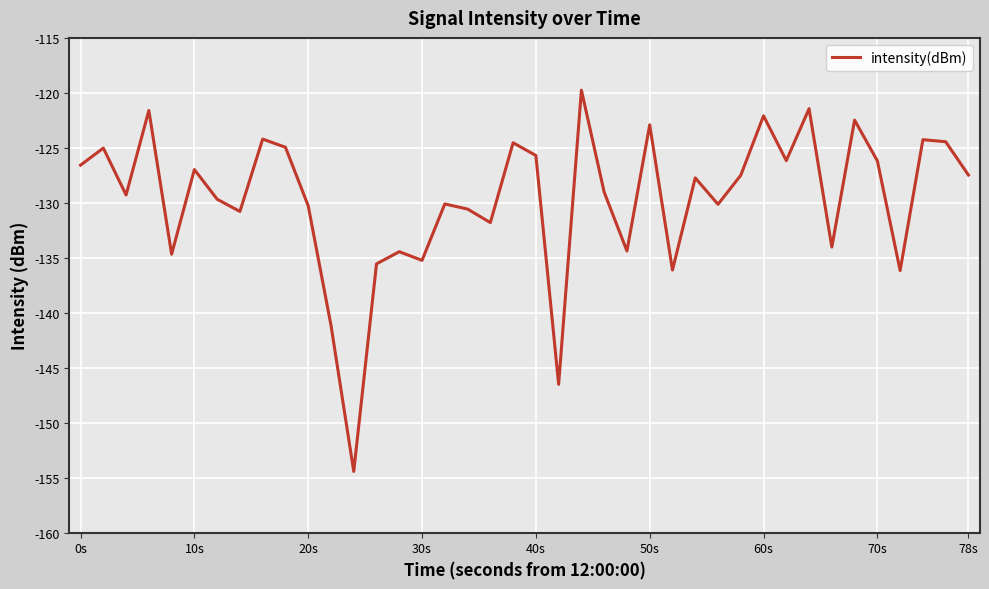

What is the minimum value shown in the chart?

-154.4